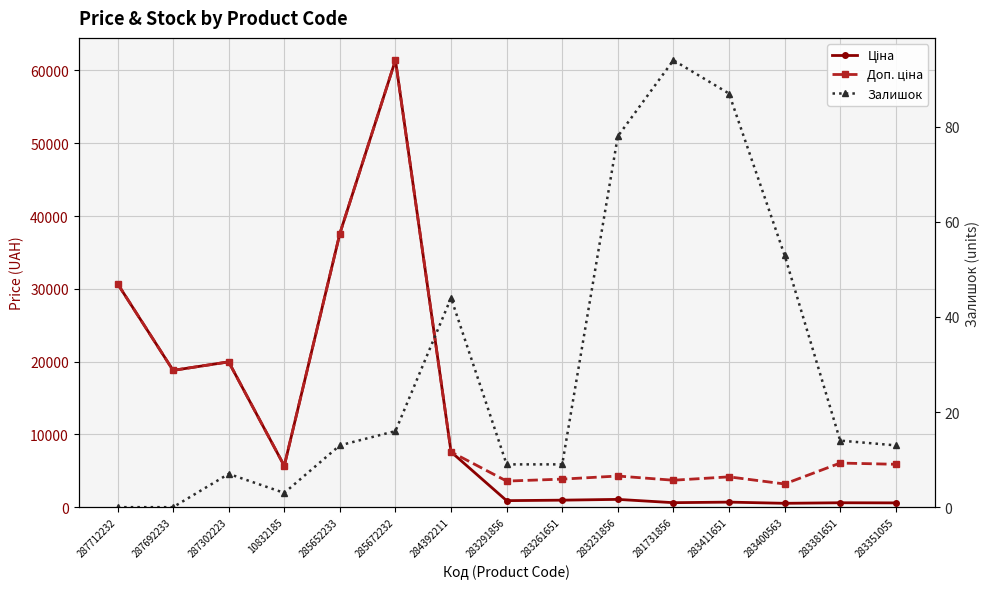

What is the total value across all series at 10832185?

11350.6